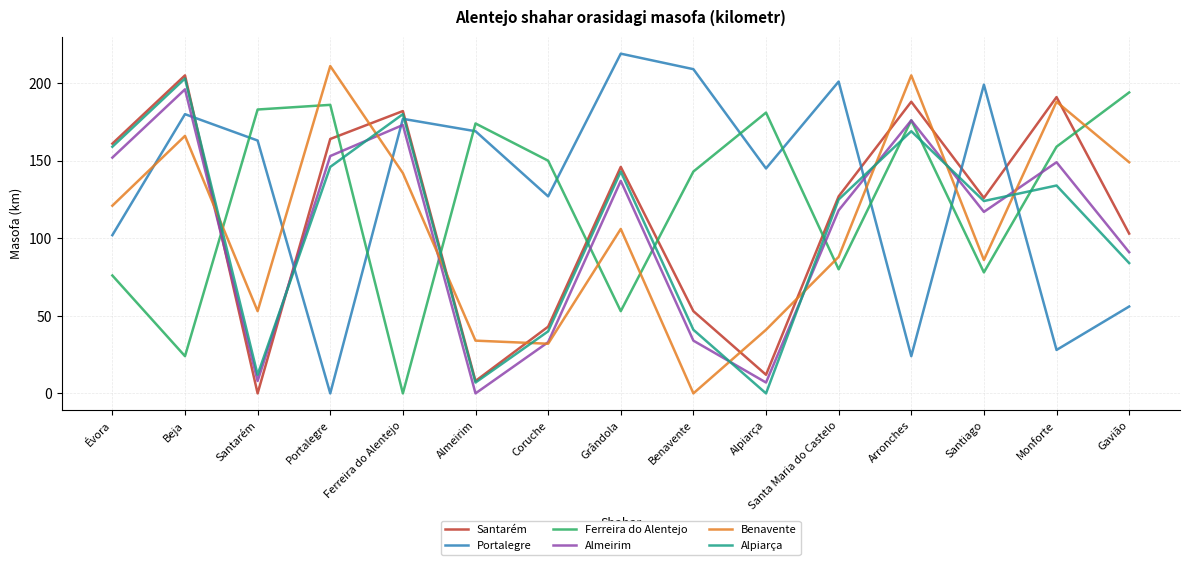

True or false: Ferreira do Alentejo has more than 2 points higher than both neighbors.

True